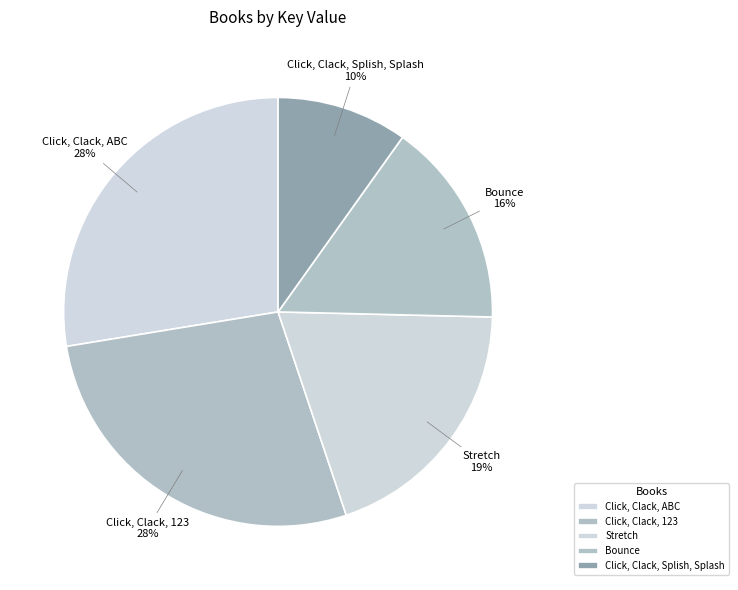

Count the number of slices in the pie.

5